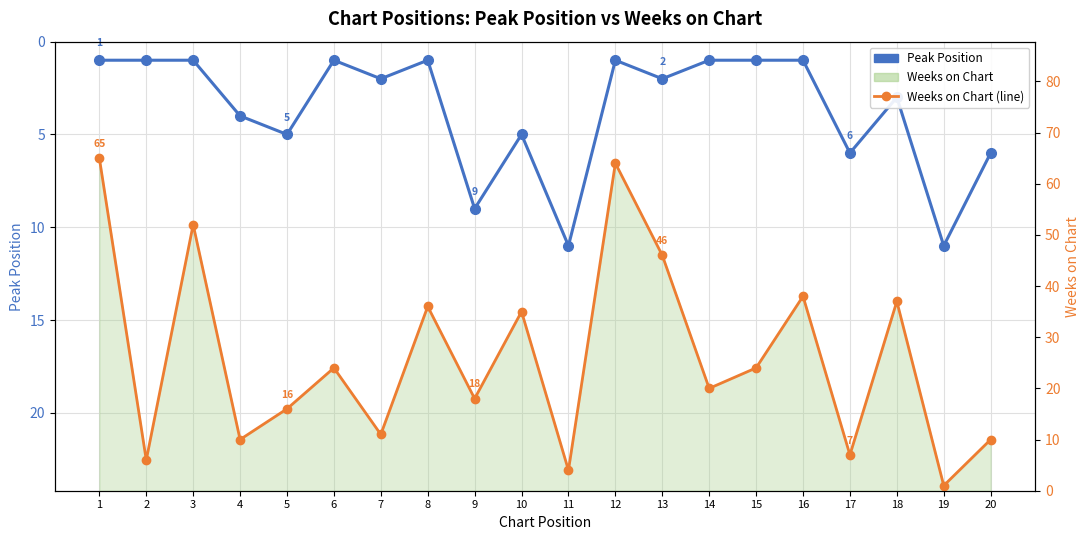

How many lines are shown in the chart?

2